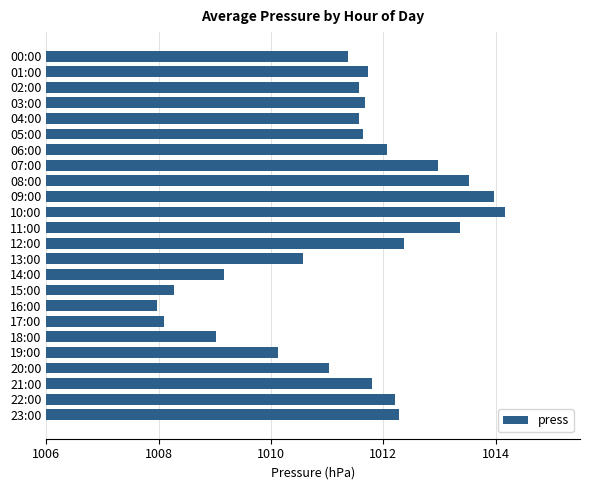

What is the average value?

1011.4